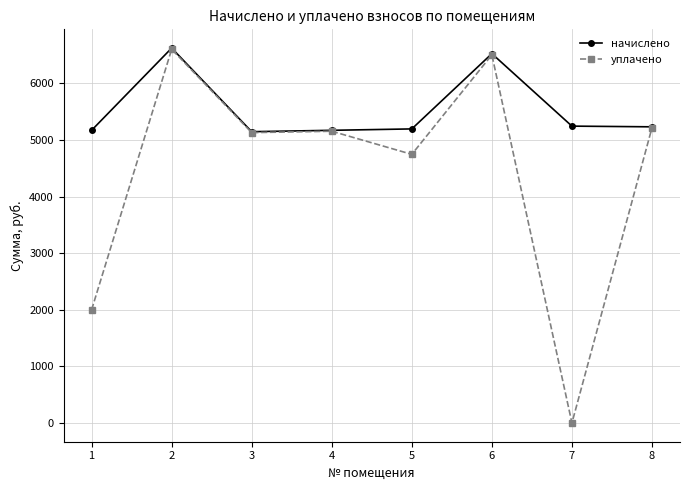

True or false: уплачено has more than 1 points higher than both neighbors.

True